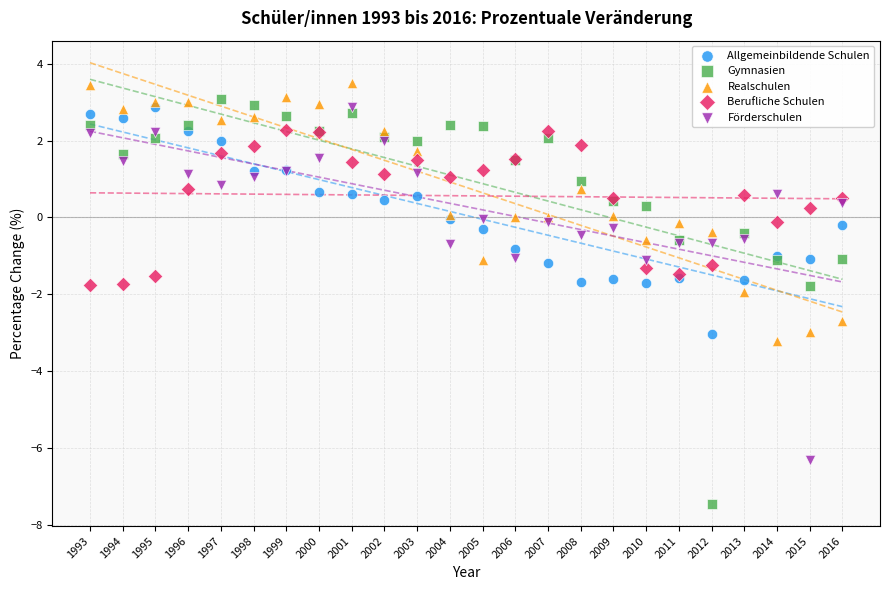

What are all the series names shown in the legend?

Allgemeinbildende Schulen, Gymnasien, Realschulen, Berufliche Schulen, Förderschulen